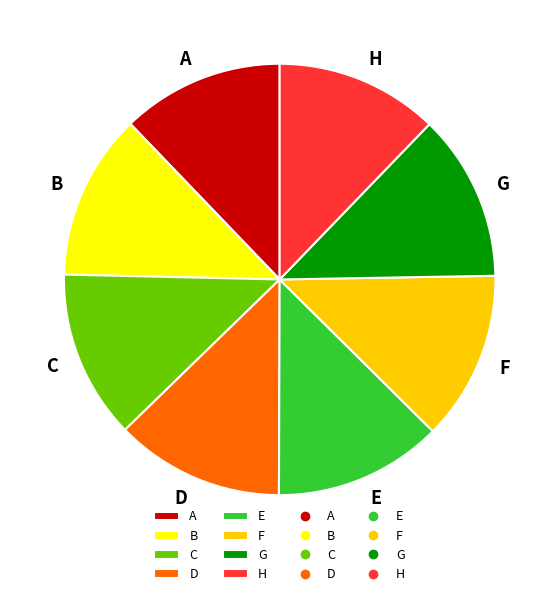

Is there any slice that represents more than half of the pie?

No